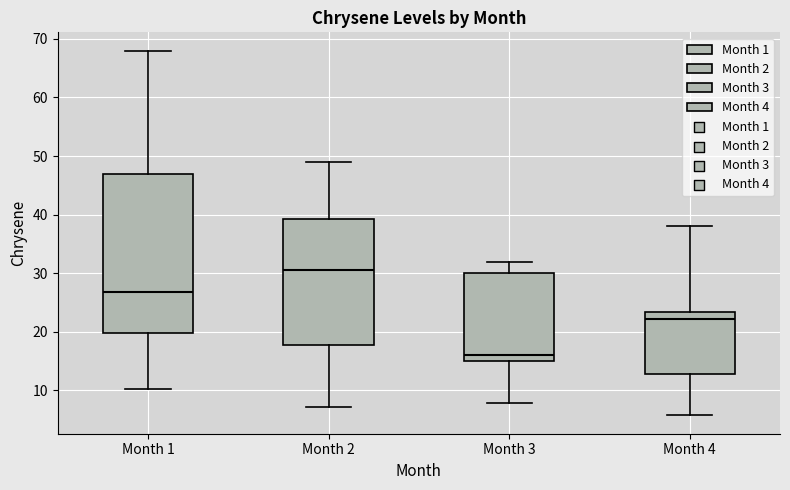

Reading left to right, transcribe this box plot: for each box, give where its median line is, the range the box spans, and where its two whiskers end, as read against the y-axis. The values are not printed on the chart, so give them approximately, as read against the axis.

Month 1: median 27, box 20 to 47, whiskers 10 to 68
Month 2: median 31, box 18 to 39, whiskers 7 to 49
Month 3: median 16, box 15 to 30, whiskers 8 to 32
Month 4: median 22, box 13 to 23, whiskers 6 to 38